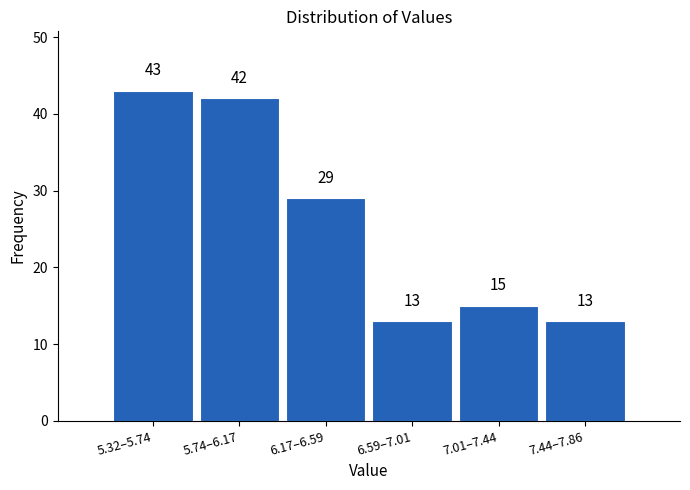

Reading left to right, transcribe all the data shown in this chart.

5.32–5.74=43	5.74–6.17=42	6.17–6.59=29	6.59–7.01=13	7.01–7.44=15	7.44–7.86=13